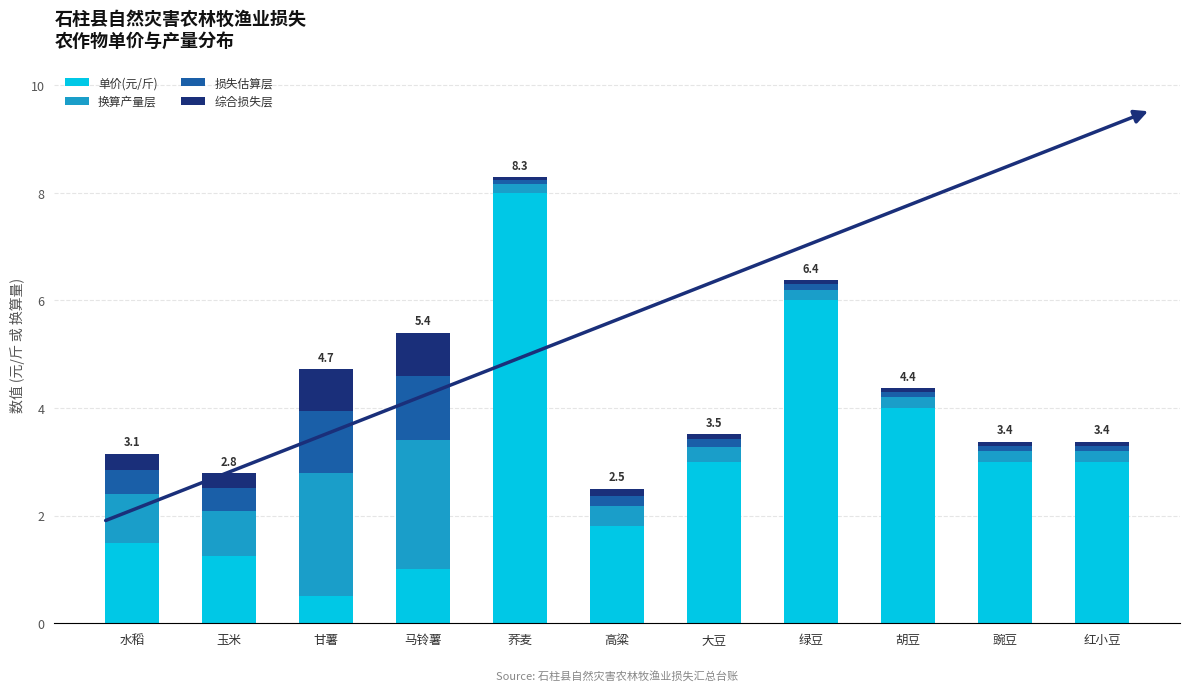

At which label does 单价(元/斤) reach its minimum?

甘薯